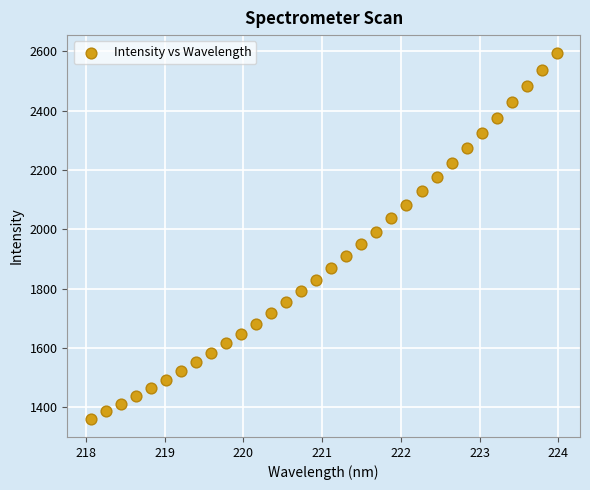

What is the range of Y values (max minus min)?

1232.8